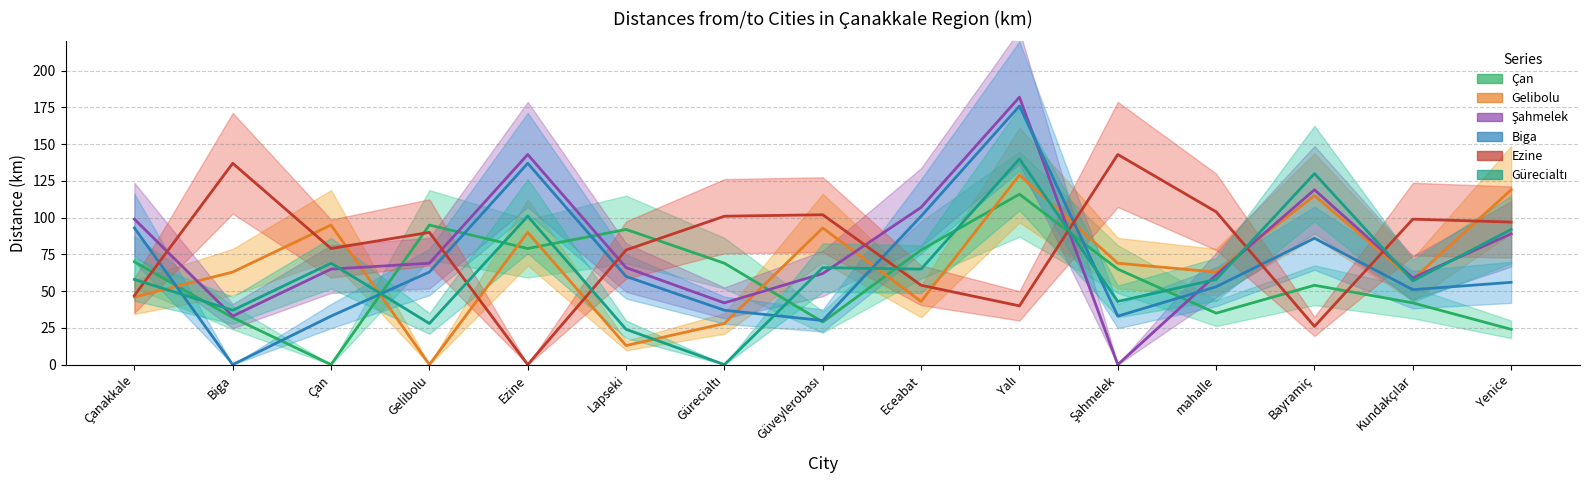

What is the maximum value shown in the chart?

182